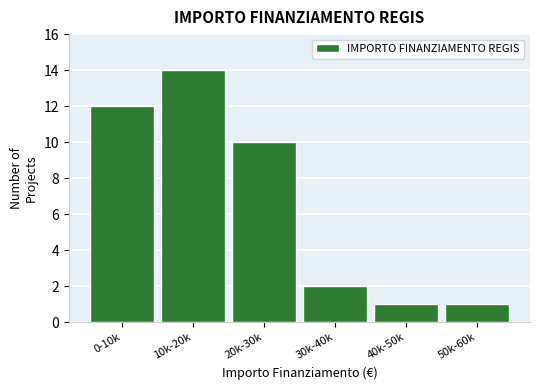

Reading left to right, extract all data points from this chart.

12	14	10	2	1	1